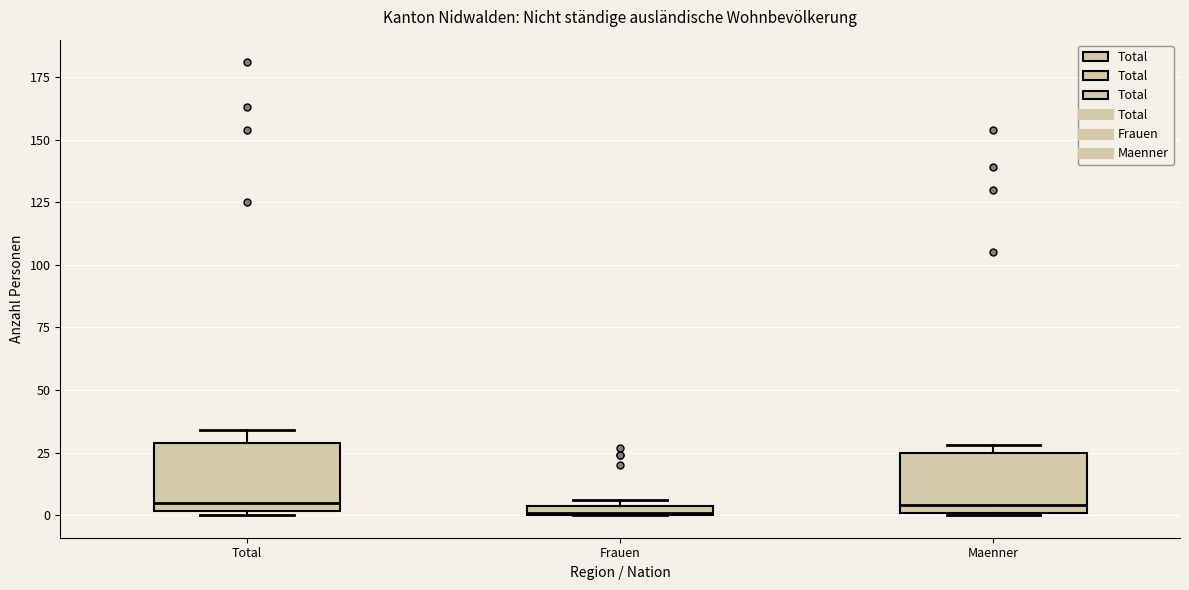

Where does the median line of the box for Total sit on the y-axis? The values are not printed on the chart, so give them approximately, as read against the axis.

5